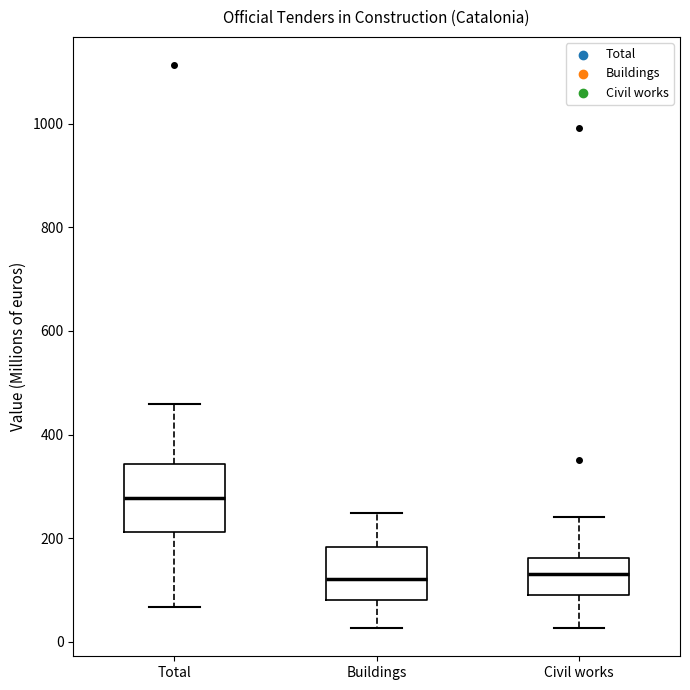

Where does the upper whisker of the box for Civil works end on the y-axis? The values are not printed on the chart, so give them approximately, as read against the axis.

240